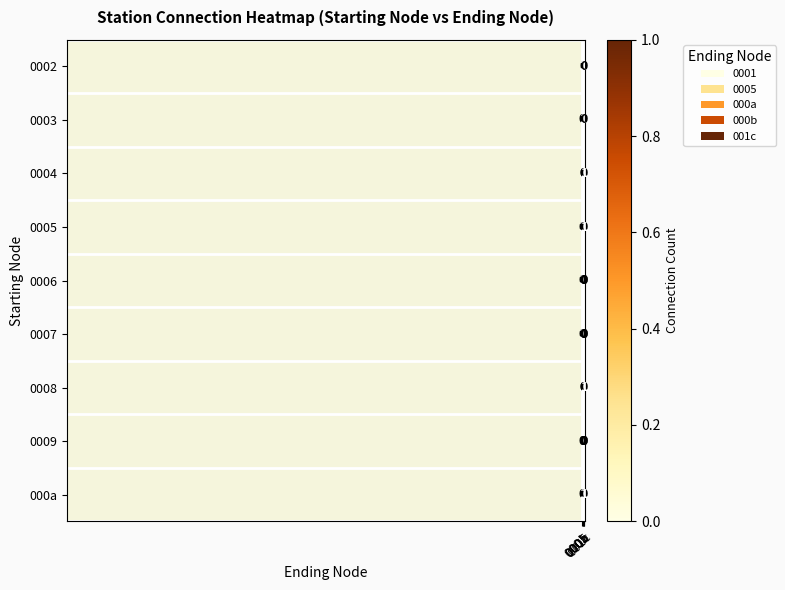

How many 0004 values are between 0 and 1?

5